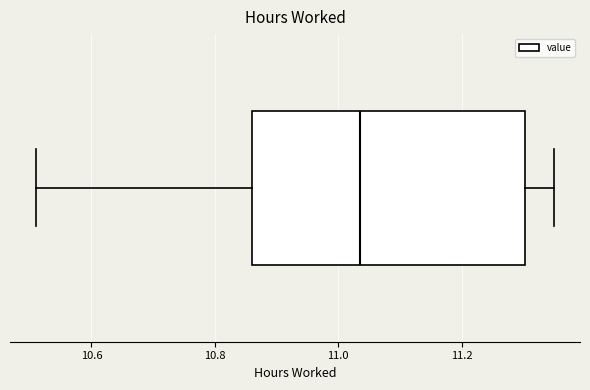

Transcribe this box plot: give where the median line is, the range the box spans, and where the two whiskers end, as read against the x-axis. The values are not printed on the chart, so give them approximately, as read against the axis.

median 11.04, box 10.86 to 11.30, whiskers 10.52 to 11.36